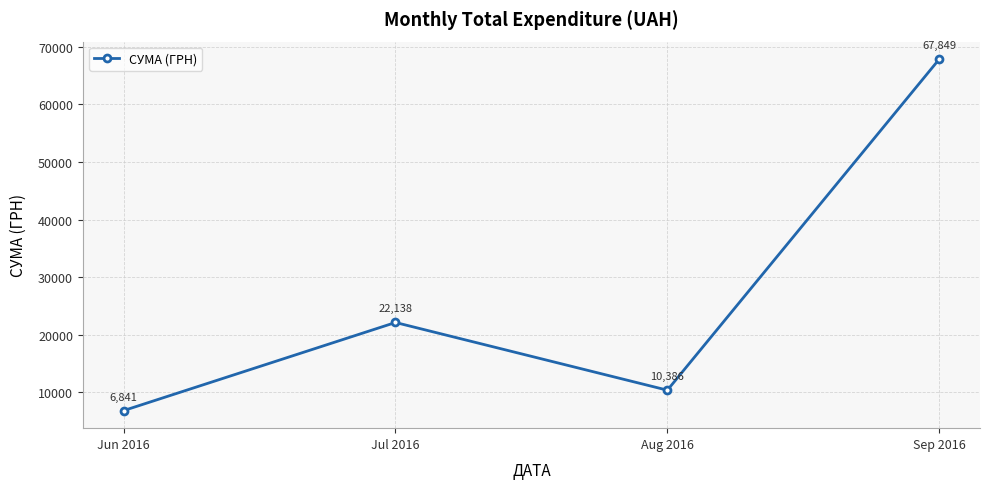

The value at Jul 2016 is 22137.9. True or false?

True